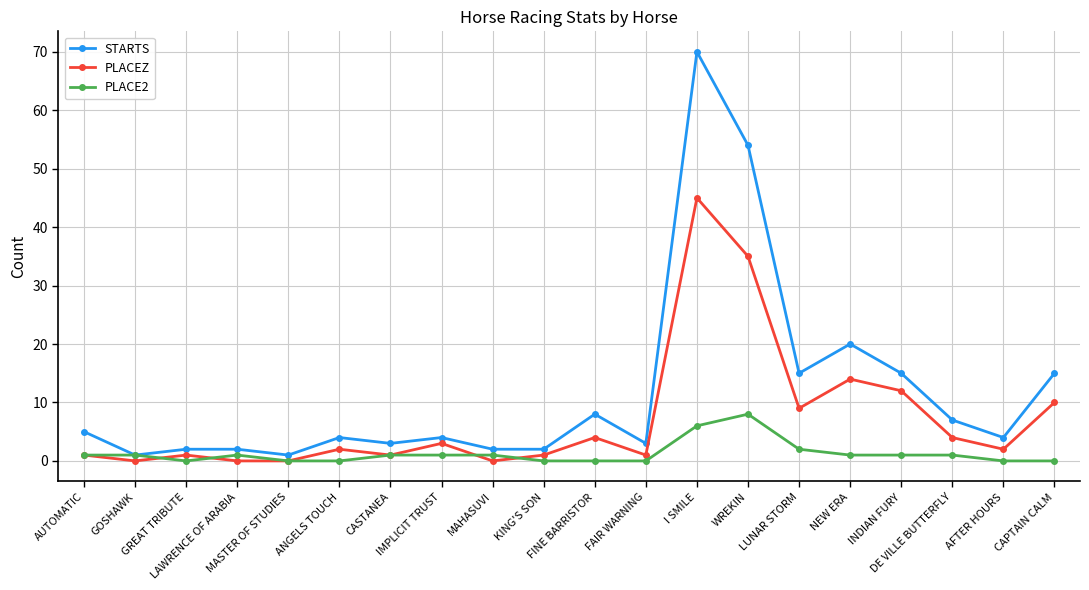

Between LAWRENCE OF ARABIA and DE VILLE BUTTERFLY, which series saw the biggest shift?

STARTS